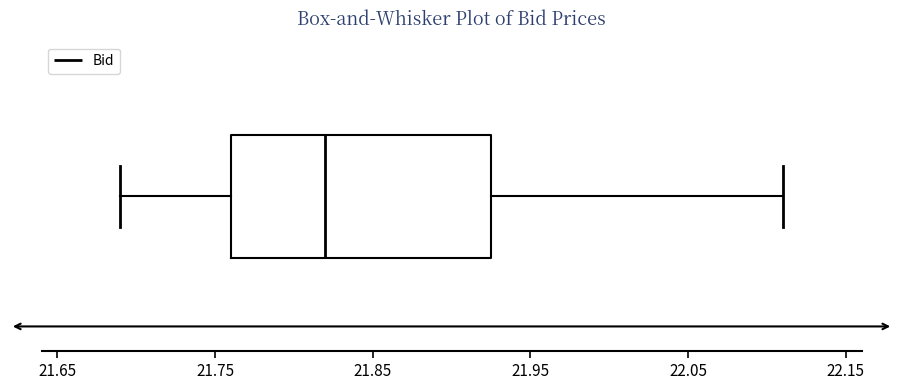

Read this box plot against the x-axis: the position of the median line, the range covered by the box, and the ends of both whiskers. The values are not printed on the chart, so give them approximately, as read against the axis.

median 21.82, box 21.76 to 21.93, whiskers 21.69 to 22.11